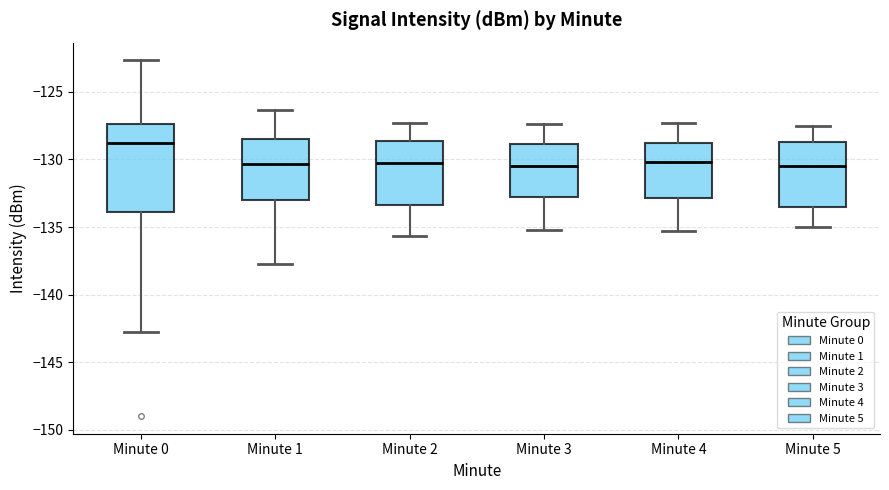

Reading left to right, transcribe this box plot: for each box, give where its median line is, the range the box spans, and where its two whiskers end, as read against the y-axis. The values are not printed on the chart, so give them approximately, as read against the axis.

Minute 0: median -129.0, box -134.0 to -127.5, whiskers -143.0 to -122.5
Minute 1: median -130.5, box -133.0 to -128.5, whiskers -137.5 to -126.5
Minute 2: median -130.0, box -133.5 to -128.5, whiskers -135.5 to -127.5
Minute 3: median -130.5, box -133.0 to -129.0, whiskers -135.0 to -127.5
Minute 4: median -130.0, box -133.0 to -128.5, whiskers -135.5 to -127.5
Minute 5: median -130.5, box -133.5 to -128.5, whiskers -135.0 to -127.5